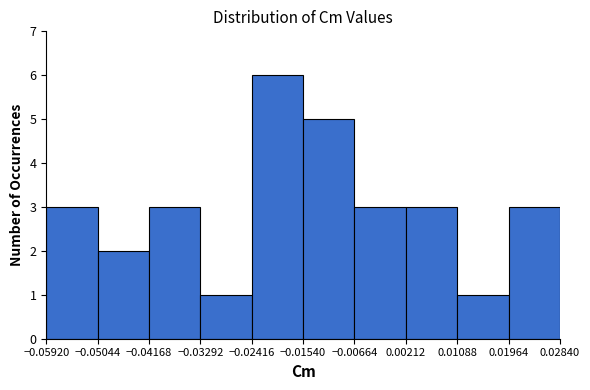

Reading left to right, transcribe this chart: for each bar, give the range it covers on the x-axis and its height. The values are not printed on the chart, so give them approximately, as read against the axis.

-0.05920 to -0.05044: 3
-0.05044 to -0.04168: 2
-0.04168 to -0.03292: 3
-0.03292 to -0.02416: 1
-0.02416 to -0.01540: 6
-0.01540 to -0.00664: 5
-0.00664 to 0.00212: 3
0.00212 to 0.01088: 3
0.01088 to 0.01964: 1
0.01964 to 0.02840: 3